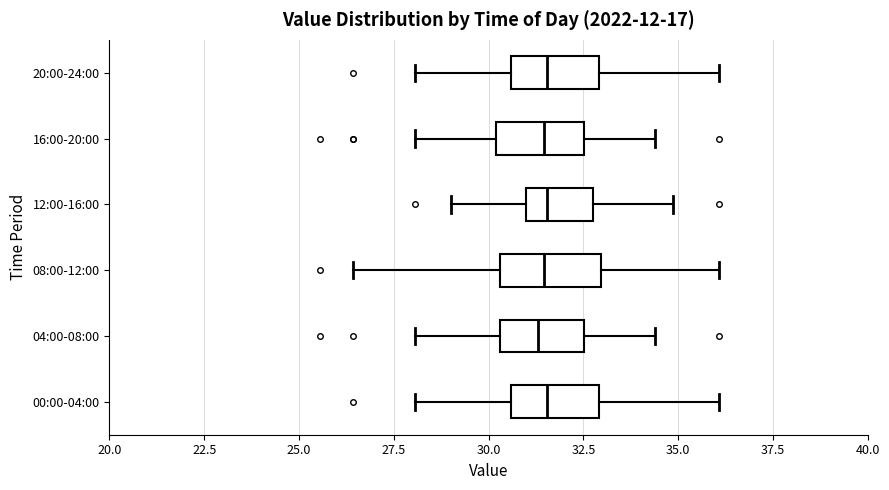

Where does the left whisker of the box for 20:00-24:00 end on the x-axis? The values are not printed on the chart, so give them approximately, as read against the axis.

28.0